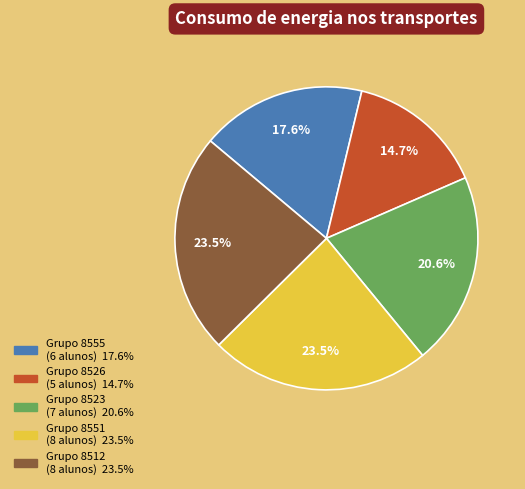

Is there a majority slice in this chart?

No